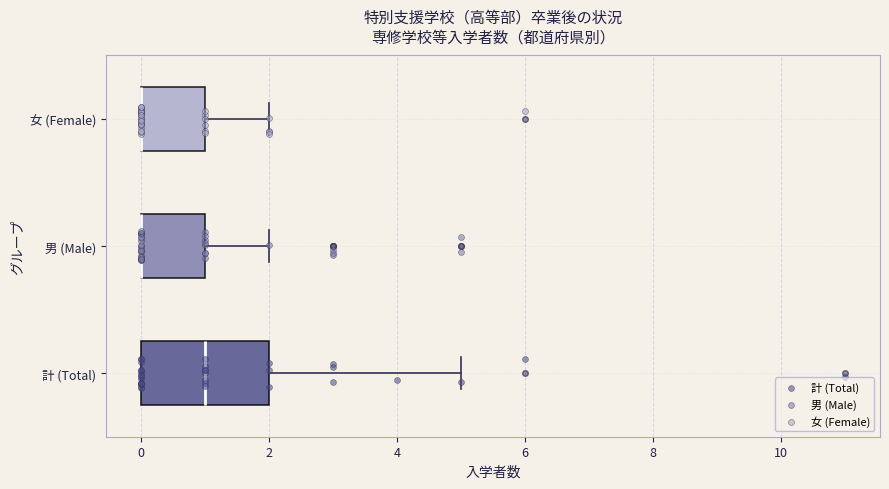

Where is the right edge of the box for 男 (Male) on the x-axis? The values are not printed on the chart, so give them approximately, as read against the axis.

1